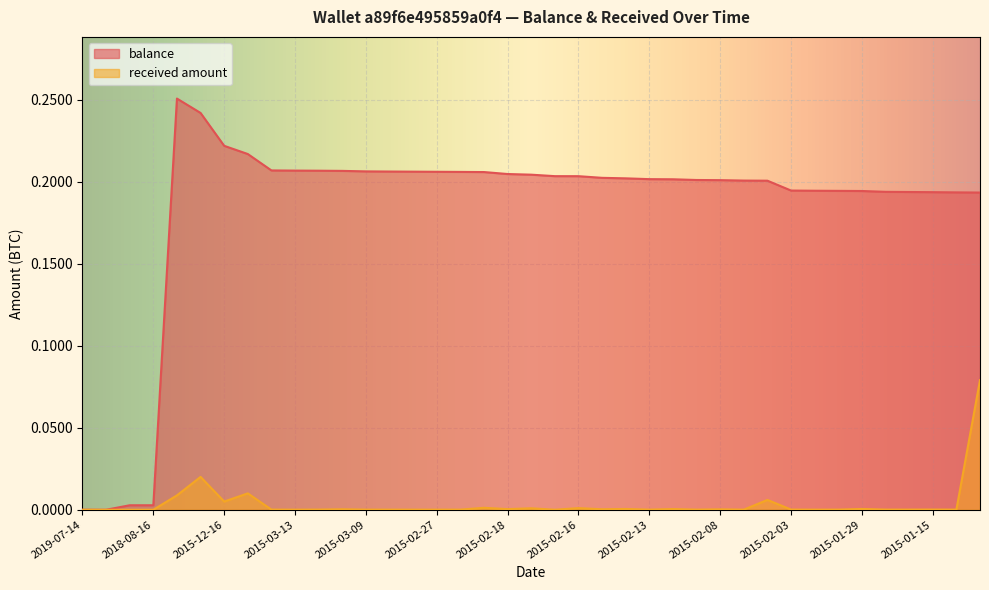

Rank the series by their maximum value, from highest to lowest.

balance, received amount